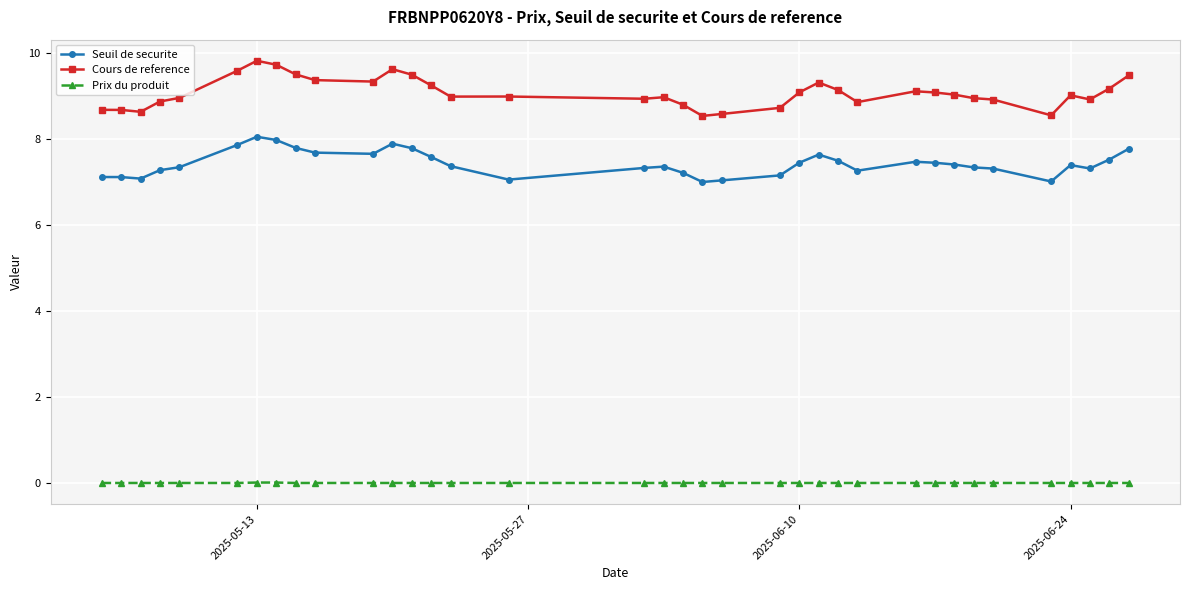

True or false: Seuil de securite and Prix du produit intersect in this chart.

False